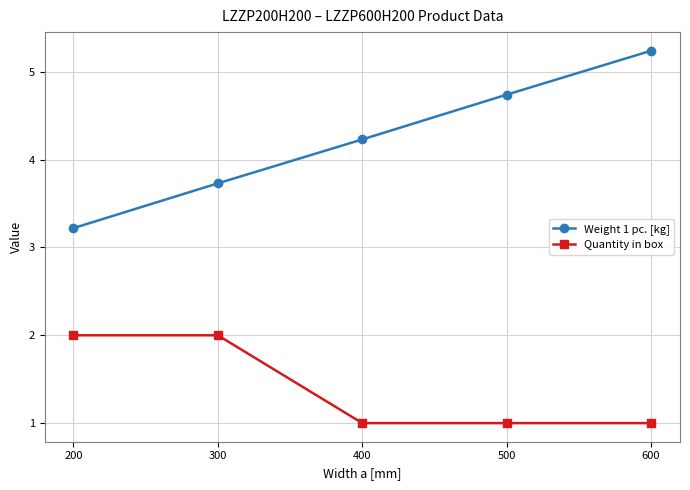

True or false: Weight 1 pc. [kg] has more than 2 points higher than both neighbors.

False